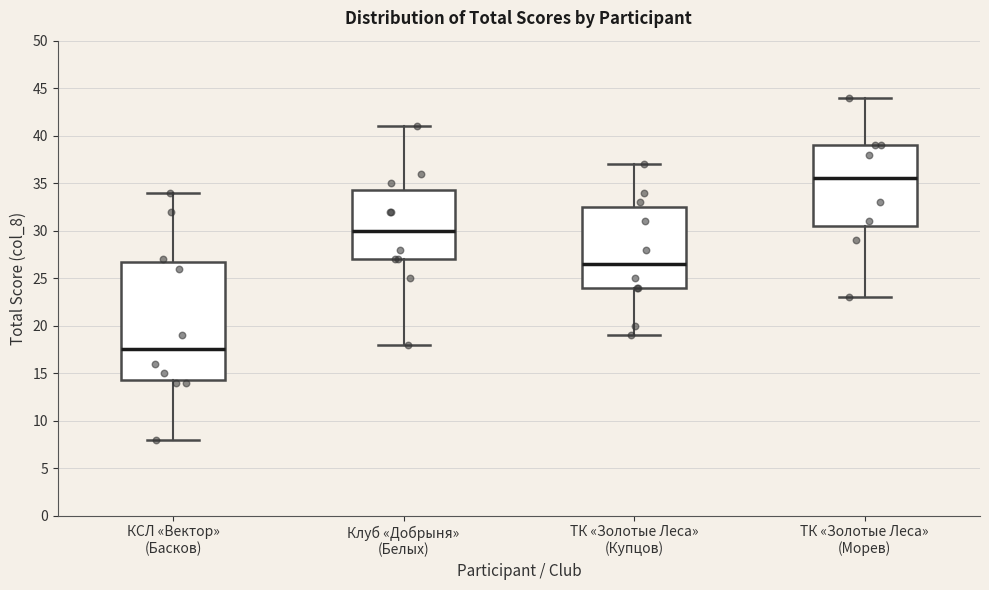

Reading left to right, read every box against the y-axis: the position of its median line, the range the box covers, and the ends of its whiskers. The values are not printed on the chart, so give them approximately, as read against the axis.

КСЛ «Вектор» (Басков): median 17.5, box 14.5 to 27.0, whiskers 8.0 to 34.0
Клуб «Добрыня» (Белых): median 30.0, box 27.0 to 34.5, whiskers 18.0 to 41.0
ТК «Золотые Леса» (Купцов): median 26.5, box 24.0 to 32.5, whiskers 19.0 to 37.0
ТК «Золотые Леса» (Морев): median 35.5, box 30.5 to 39.0, whiskers 23.0 to 44.0